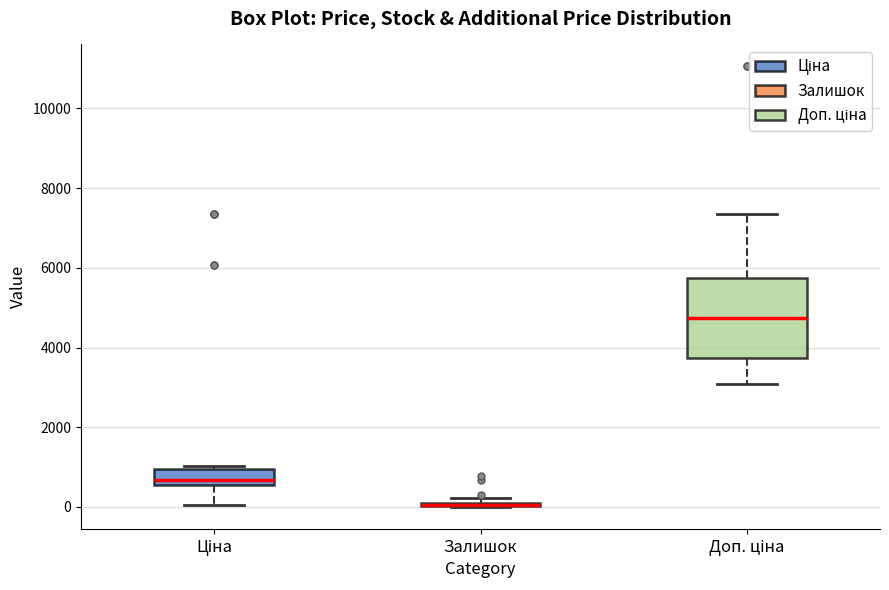

Comparing the boxes themselves (not the whiskers), which one is the tallest?

Доп. ціна